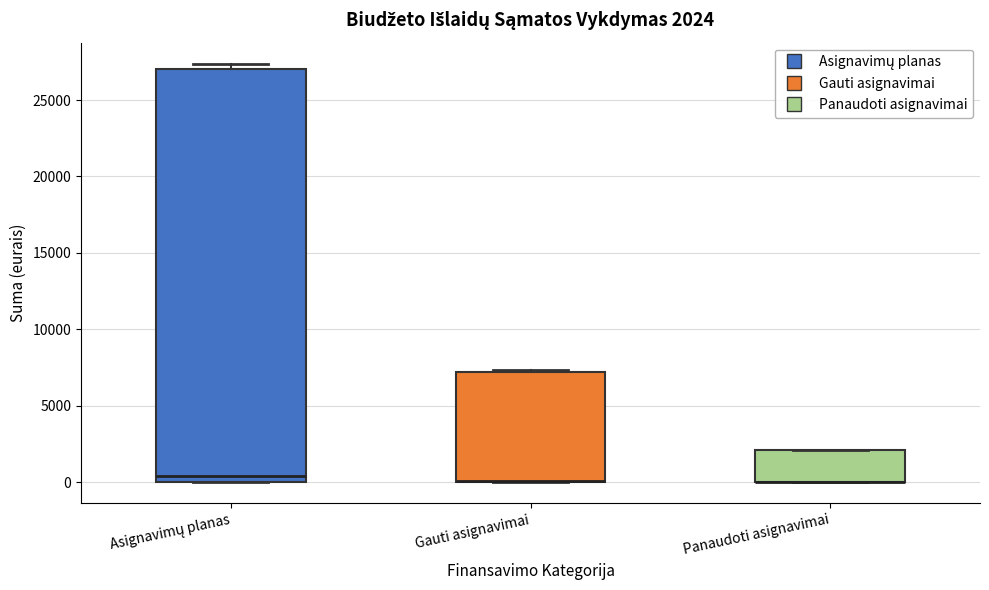

Which box is the tallest, from its lower edge to its upper edge?

Asignavimų planas